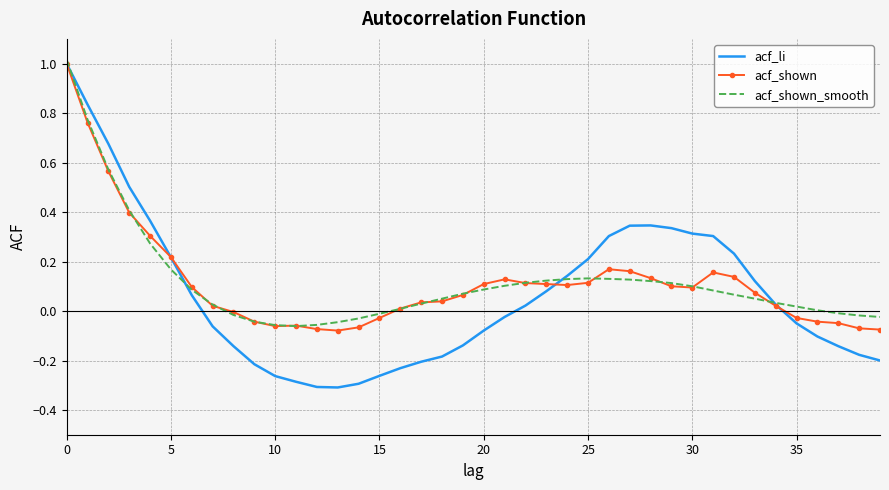

Which series has the largest range (max minus min)?

acf_li